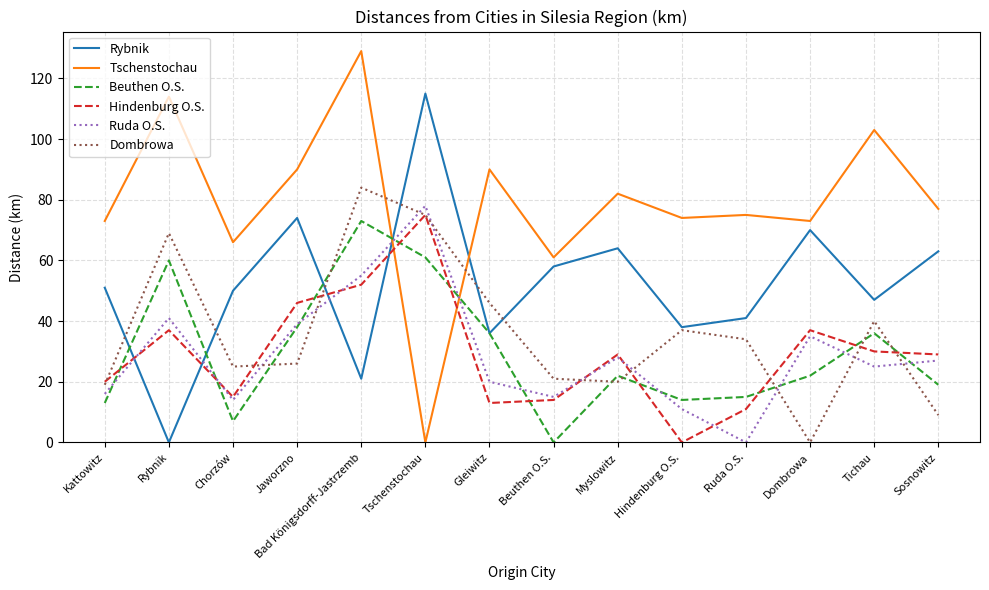

Where is the first local minimum for Hindenburg O.S.?

Chorzów